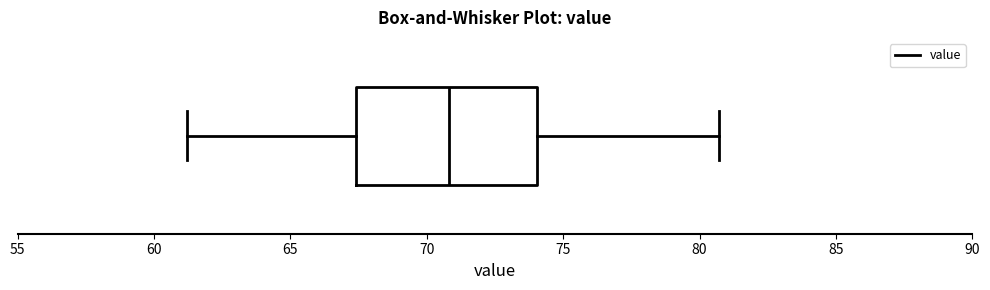

Read this box plot against the x-axis: the position of the median line, the range covered by the box, and the ends of both whiskers. The values are not printed on the chart, so give them approximately, as read against the axis.

median 71.0, box 67.5 to 74.0, whiskers 61.0 to 80.5